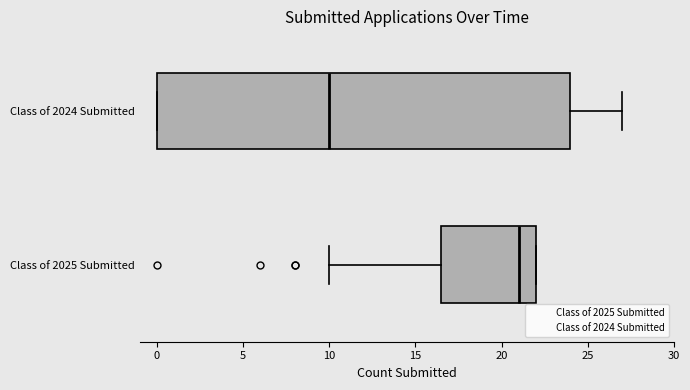

Reading bottom to top, transcribe this box plot: for each box, give where its median line is, the range the box spans, and where its two whiskers end, as read against the x-axis. The values are not printed on the chart, so give them approximately, as read against the axis.

Class of 2025 Submitted: median 21.0, box 16.5 to 22.0, whiskers 10.0 to 22.0
Class of 2024 Submitted: median 10.0, box 0.0 to 24.0, whiskers 0.0 to 27.0